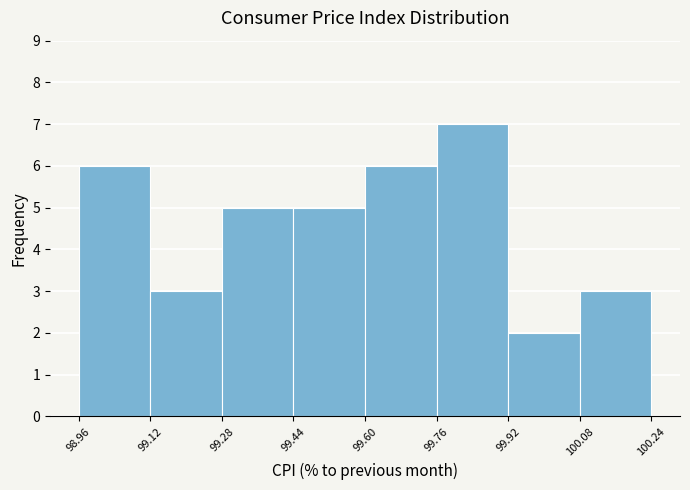

Reading left to right, list every bar in this chart as the range it spans on the x-axis followed by its height. The values are not printed on the chart, so give them approximately, as read against the axis.

98.96 to 99.12: 6
99.12 to 99.28: 3
99.28 to 99.44: 5
99.44 to 99.60: 5
99.60 to 99.76: 6
99.76 to 99.92: 7
99.92 to 100.08: 2
100.08 to 100.24: 3